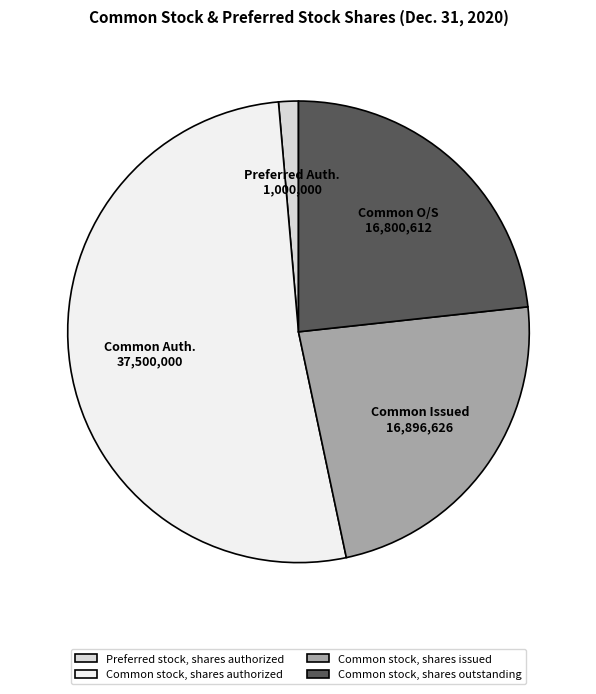

Does any single category account for the majority?

Yes